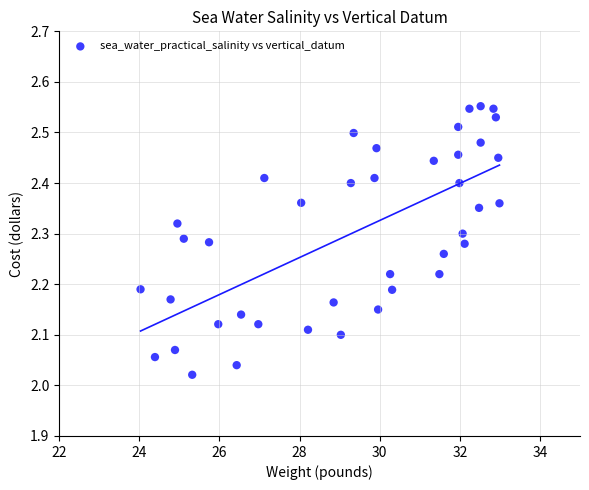

What is the range of Y values (max minus min)?

0.5